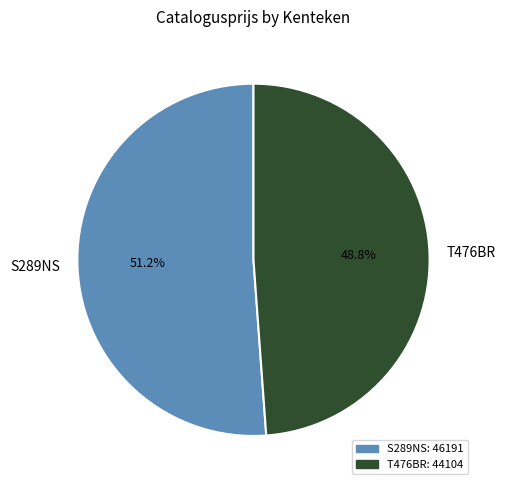

What percentage is the S289NS slice, to the nearest percent?

51%